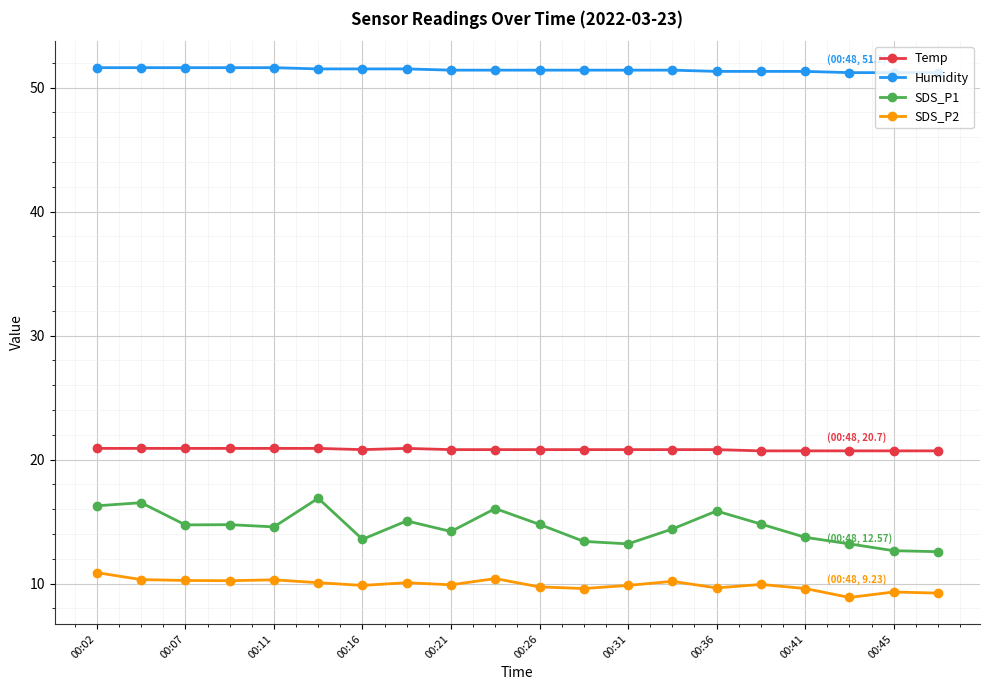

Which series has the largest total across all categories?

Humidity